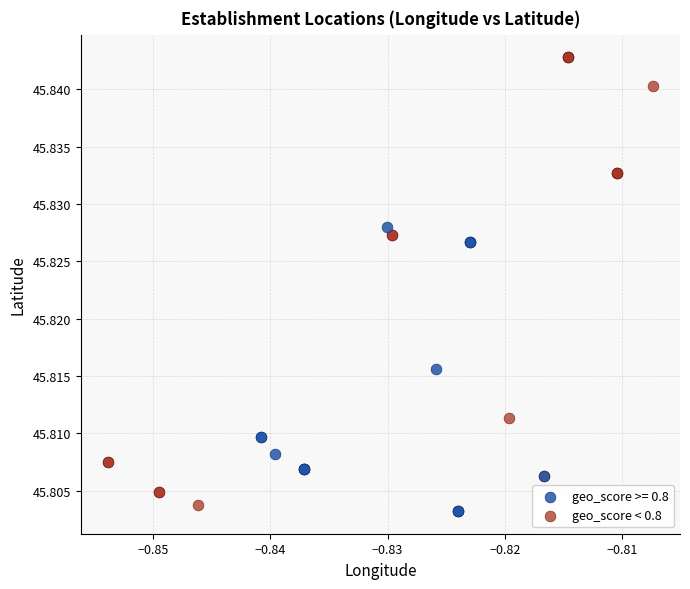

Which series has the largest Y range (max minus min)?

geo_score < 0.8